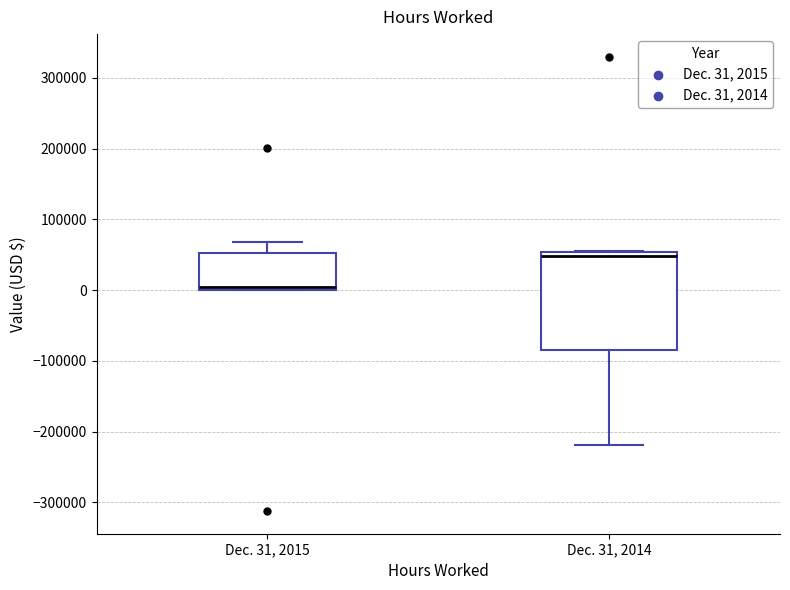

Reading left to right, read every box against the y-axis: the position of its median line, the range the box covers, and the ends of its whiskers. The values are not printed on the chart, so give them approximately, as read against the axis.

Dec. 31, 2015: median 0 (just above the box's lower edge), box 0 to 50000, whiskers 0 to 70000
Dec. 31, 2014: median 50000 (just below the box's upper edge), box -90000 to 50000, whiskers -220000 to 50000